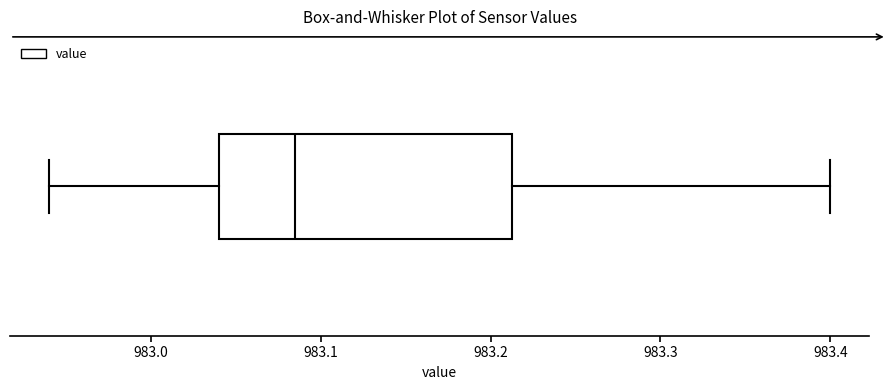

Read this box plot against the x-axis: the position of the median line, the range covered by the box, and the ends of both whiskers. The values are not printed on the chart, so give them approximately, as read against the axis.

median 983.09, box 983.04 to 983.21, whiskers 982.94 to 983.40